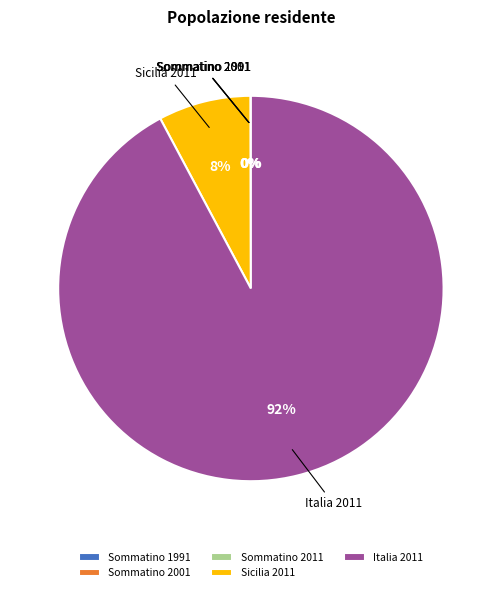

The Italia 2011 slice represents 84% of the pie. True or false?

False